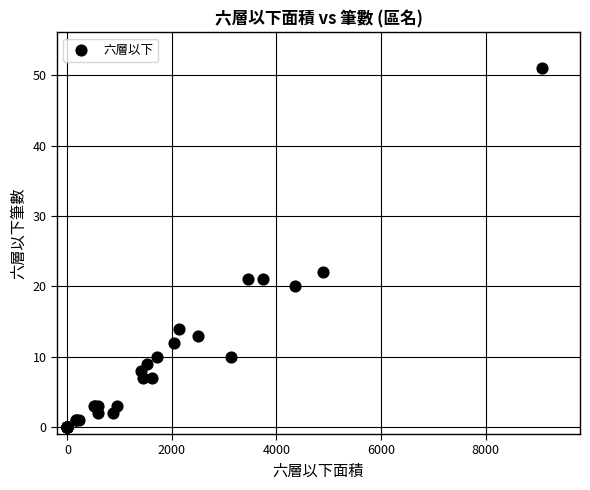

What Y value in the scatter plot is closest to 25?

22